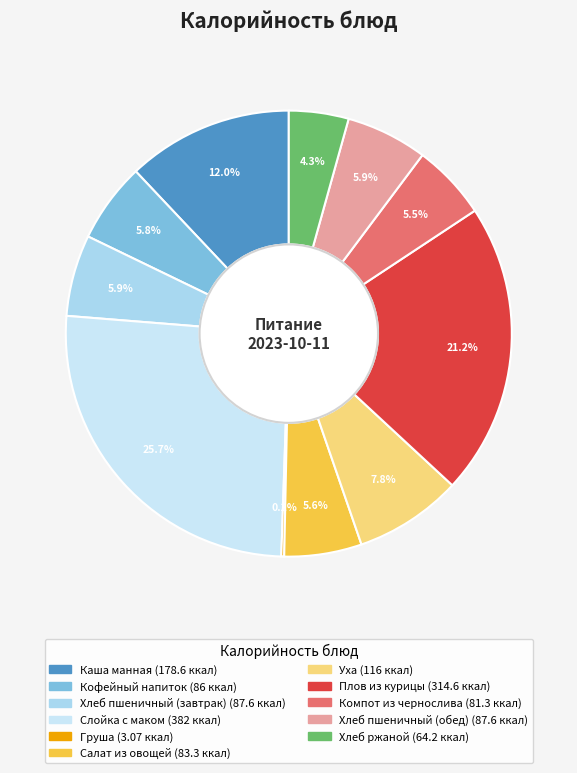

Is there a majority slice in this chart?

No